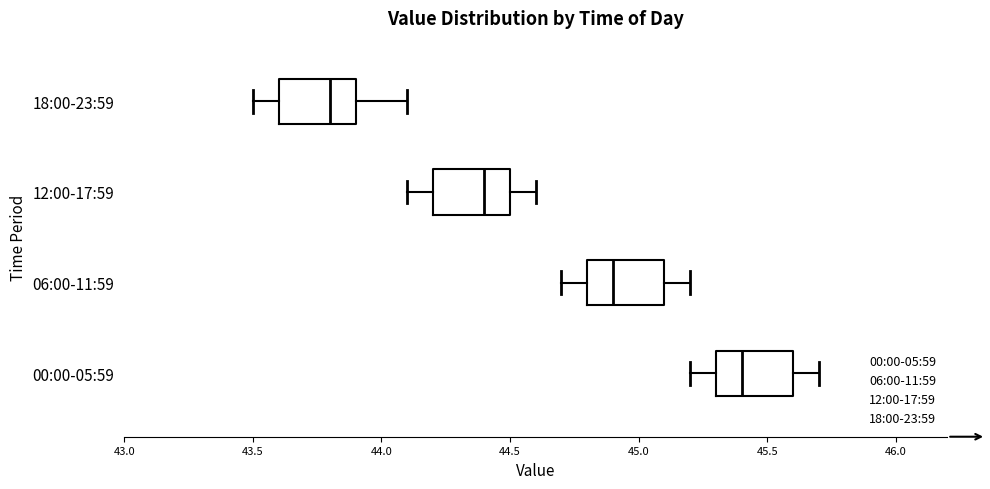

Reading bottom to top, transcribe this box plot: for each box, give where its median line is, the range the box spans, and where its two whiskers end, as read against the x-axis. The values are not printed on the chart, so give them approximately, as read against the axis.

00:00-05:59: median 45.4, box 45.3 to 45.6, whiskers 45.2 to 45.7
06:00-11:59: median 44.9, box 44.8 to 45.1, whiskers 44.7 to 45.2
12:00-17:59: median 44.4, box 44.2 to 44.5, whiskers 44.1 to 44.6
18:00-23:59: median 43.8, box 43.6 to 43.9, whiskers 43.5 to 44.1